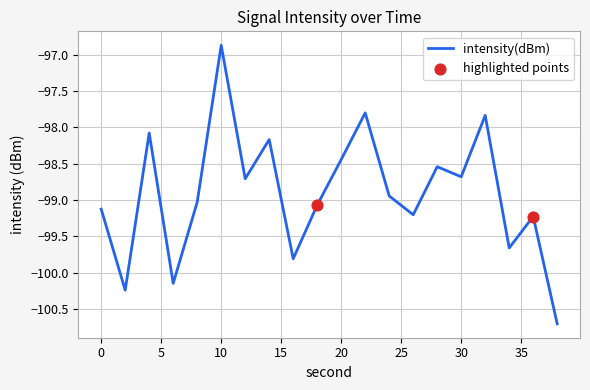

What is the greatest value displayed?

-96.9